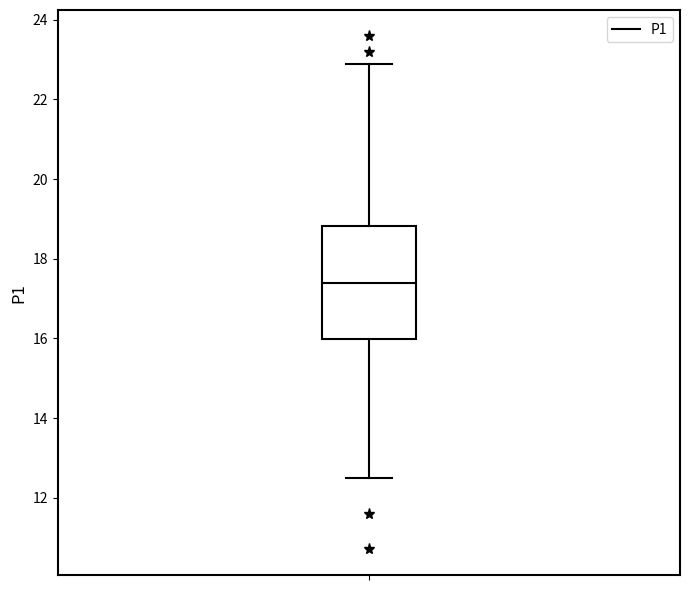

Read this box plot against the y-axis: the position of the median line, the range covered by the box, and the ends of both whiskers. The values are not printed on the chart, so give them approximately, as read against the axis.

median 17.4, box 16.0 to 18.8, whiskers 12.6 to 23.0